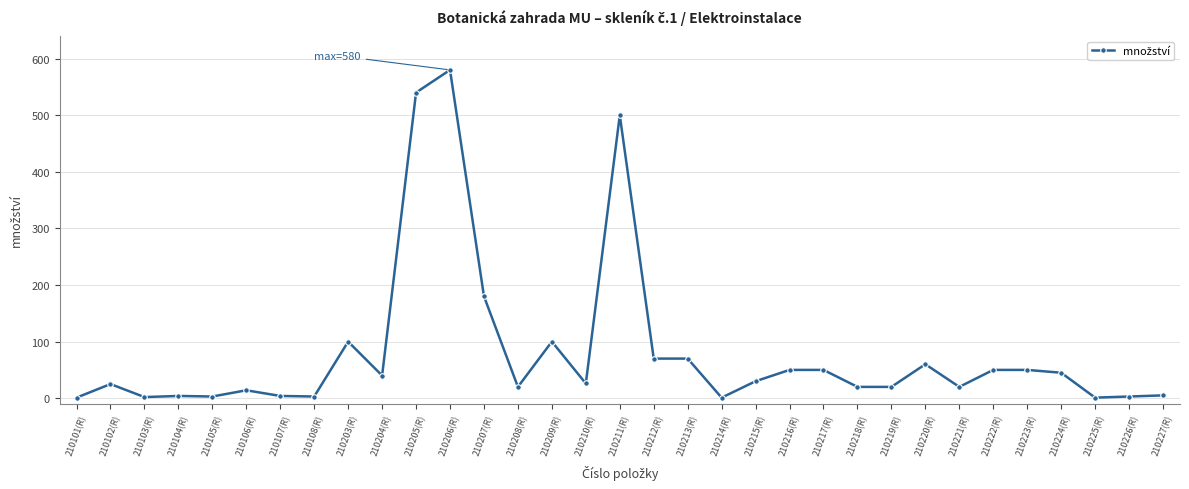

What is the label of the 5th point from the left?

210105(R)